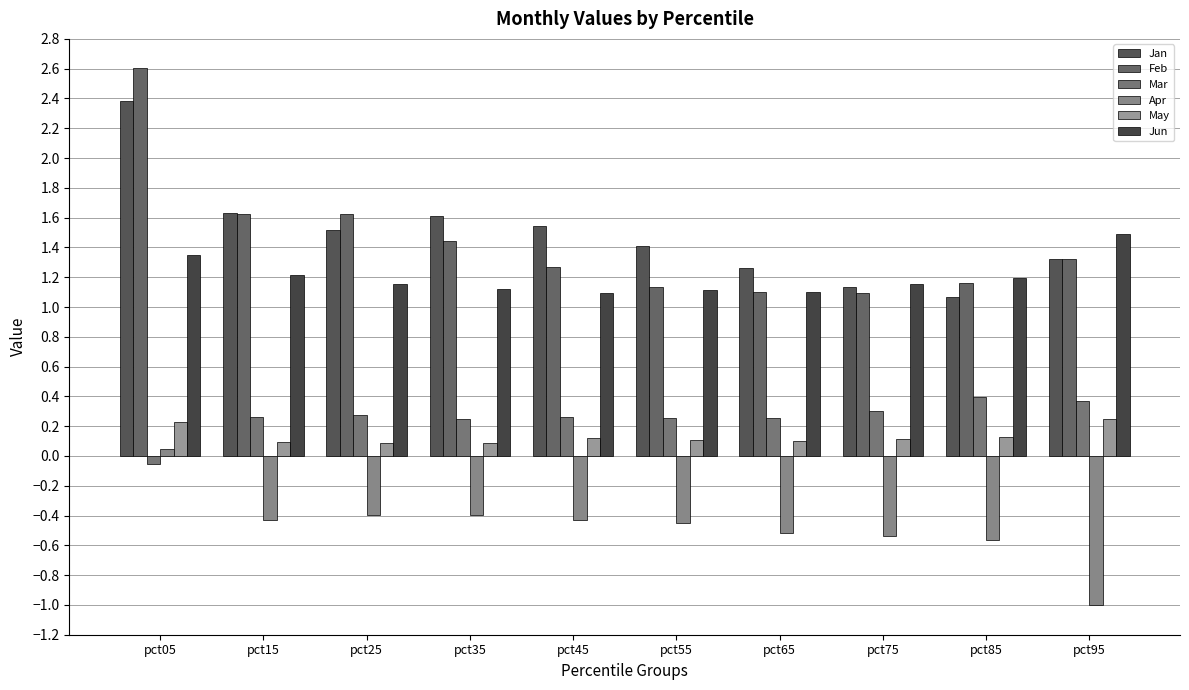

Which series changed the most between pct25 and pct85?

Feb